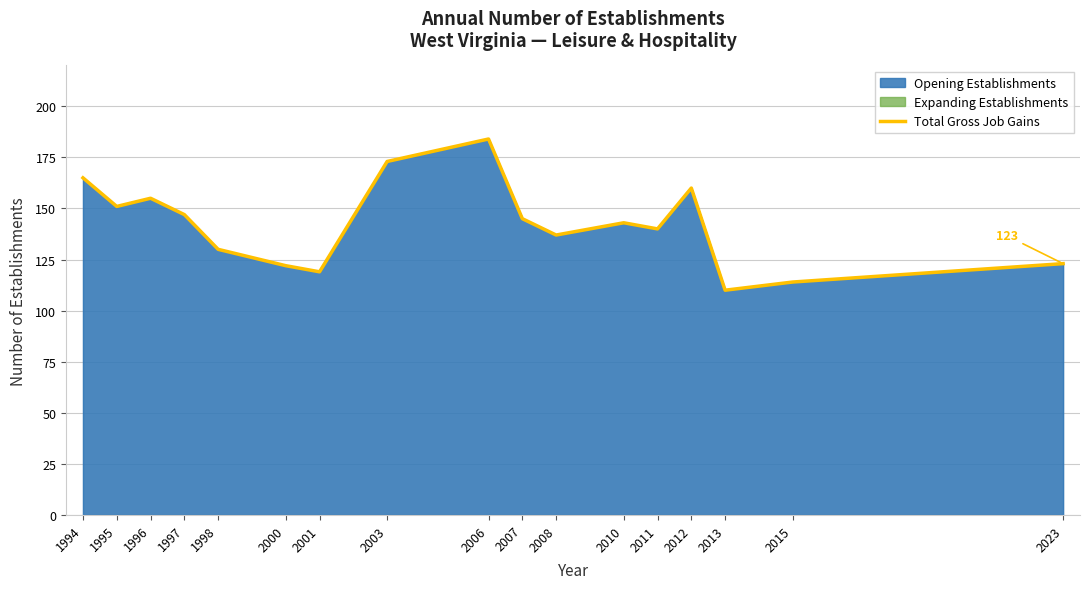

What is the difference between the second highest and minimum values?

63